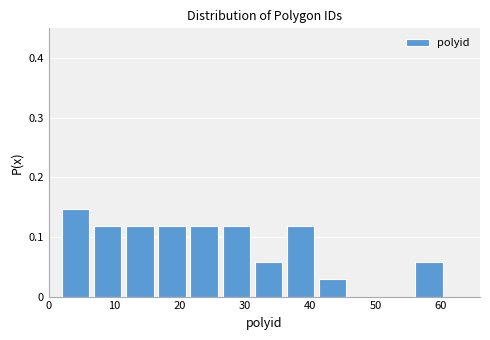

Over which range of the x-axis is the bar tallest?

2 to 7